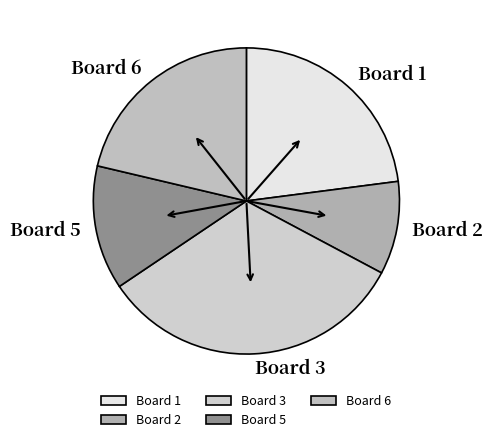

Is the sum of Board 5 and Board 2 greater than half?

No